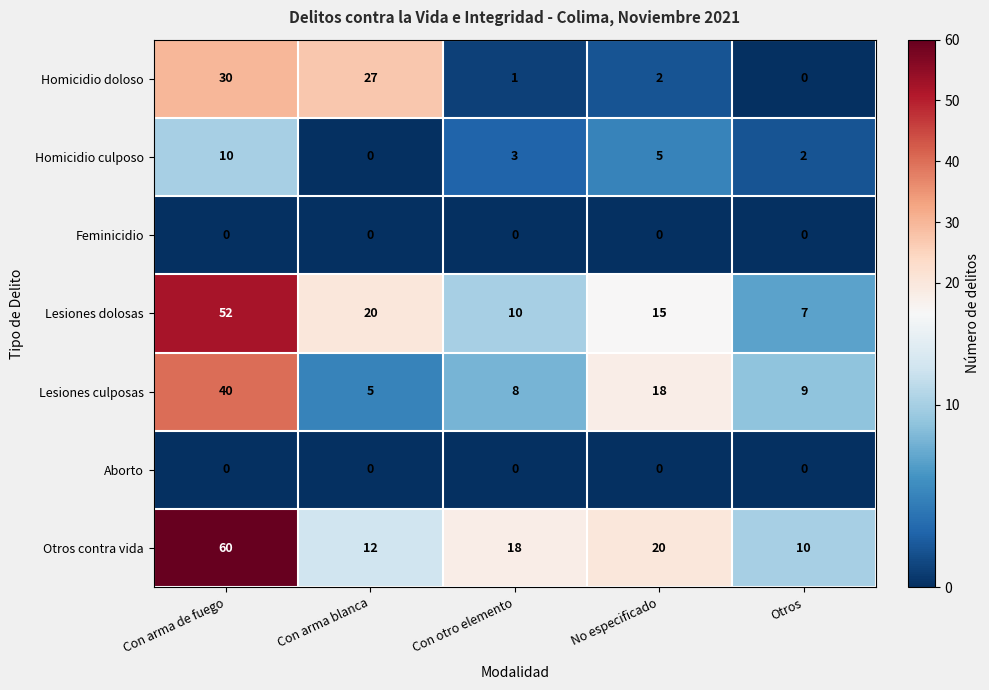

How many series are shown in this chart?

7